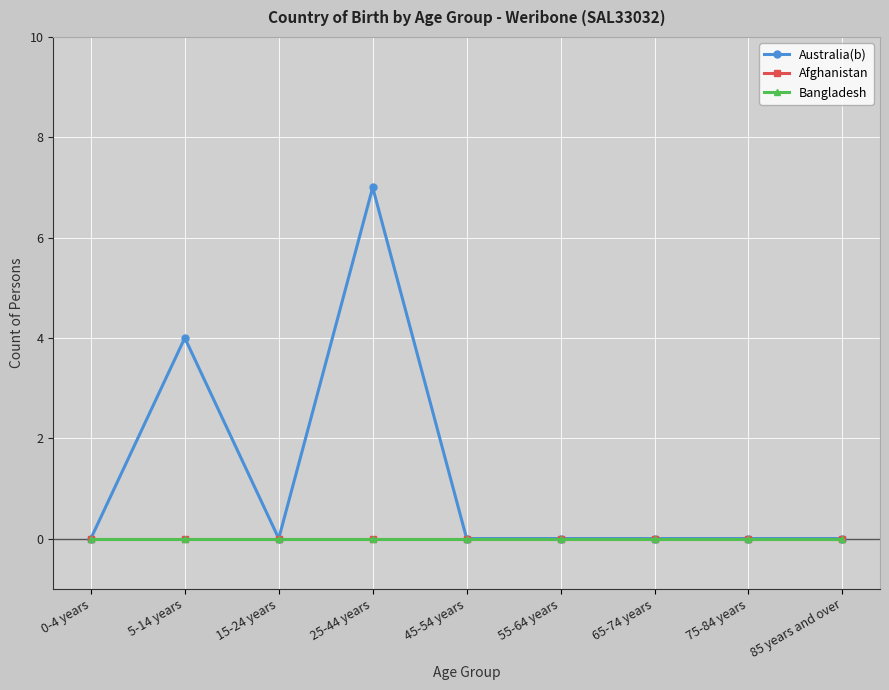

How many lines are shown in the chart?

3